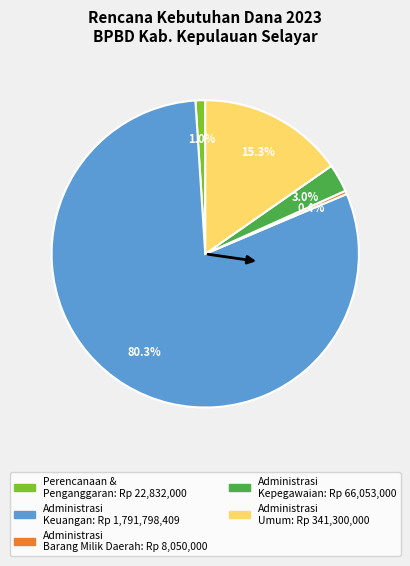

To the nearest percent, what is the average slice percentage?

20%